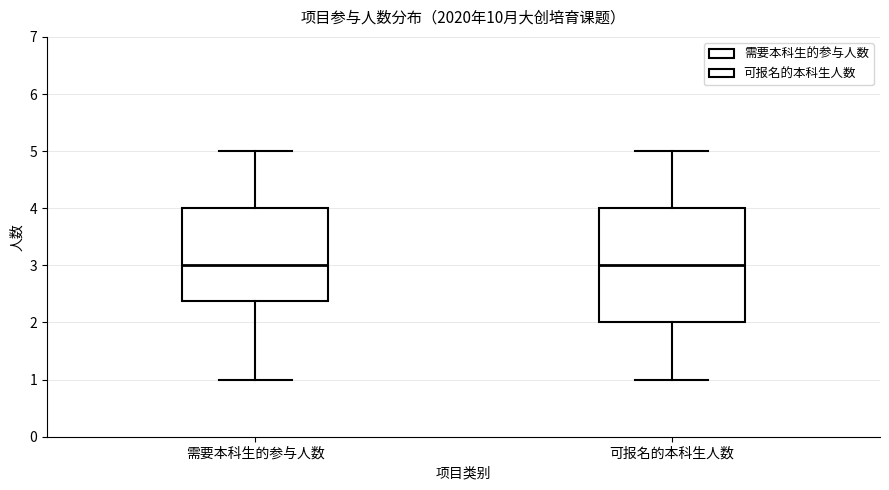

Reading left to right, read every box against the y-axis: the position of its median line, the range the box covers, and the ends of its whiskers. The values are not printed on the chart, so give them approximately, as read against the axis.

需要本科生的参与人数: median 3.0, box 2.4 to 4.0, whiskers 1.0 to 5.0
可报名的本科生人数: median 3.0, box 2.0 to 4.0, whiskers 1.0 to 5.0